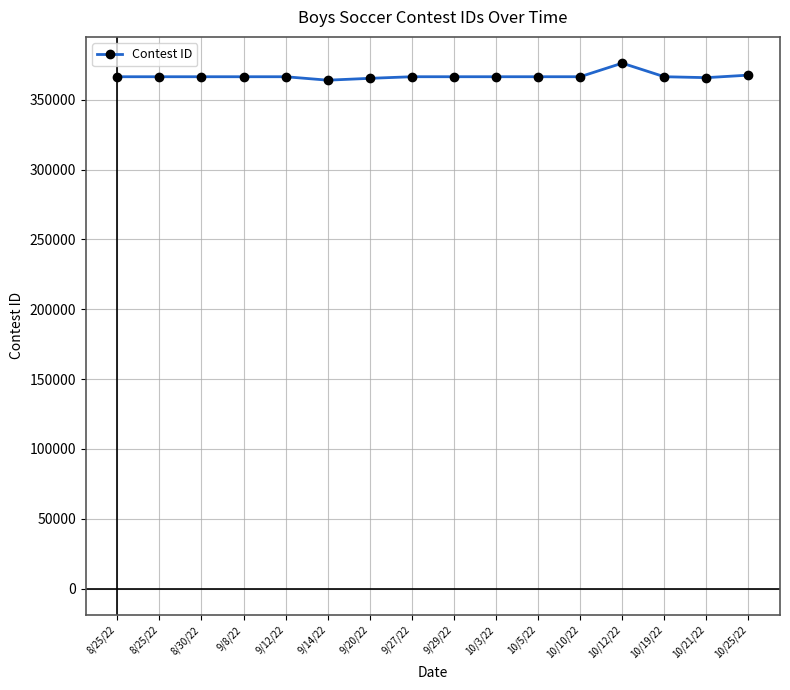

How many values are below 366523?

8